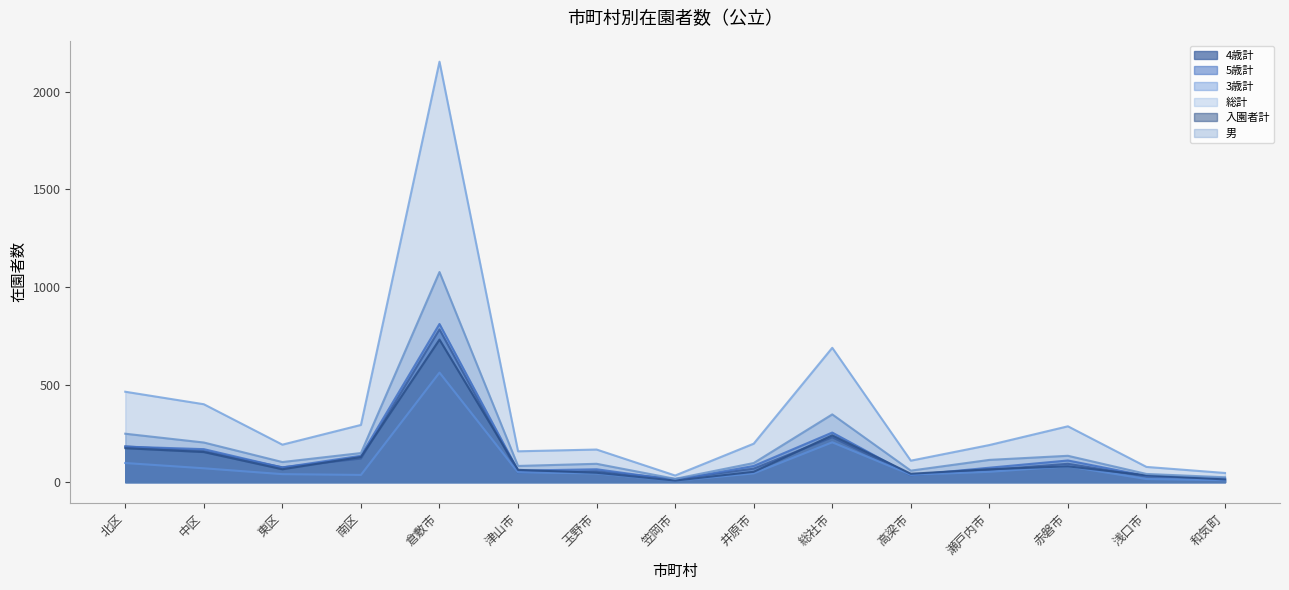

How many interior local valleys does the 総計 series have?

4